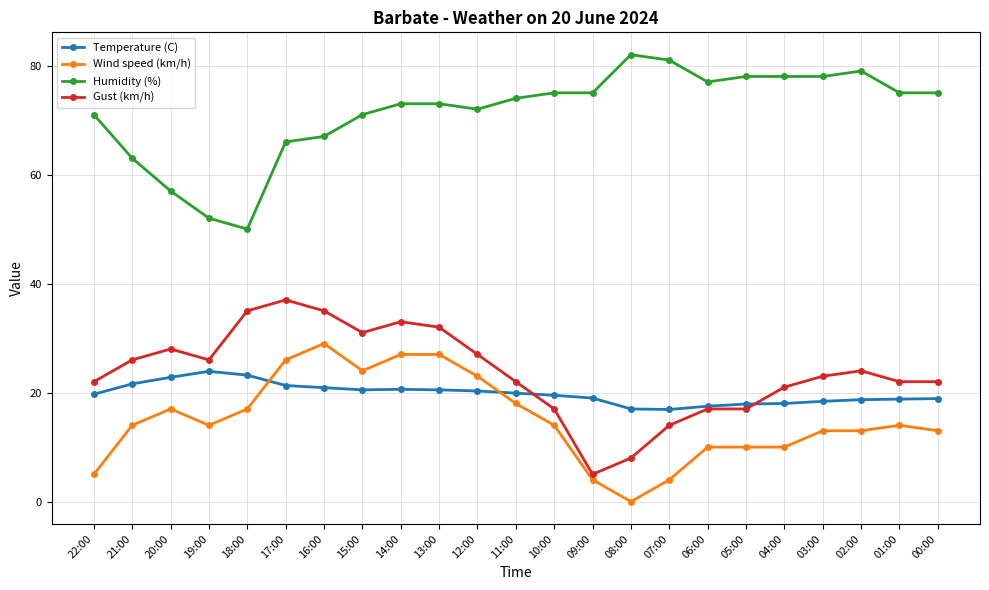

At which category does Humidity (%) reach its first local valley?

18:00